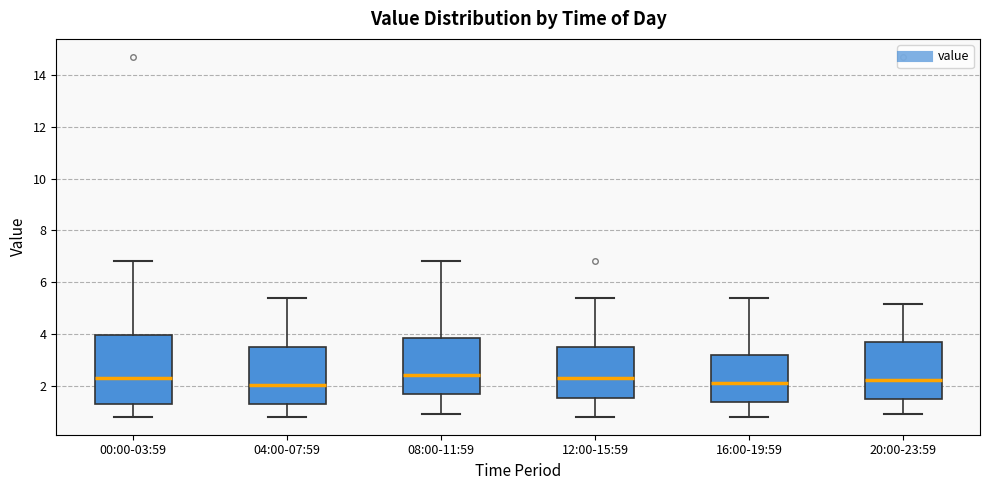

Where is the lower edge of the box for 16:00-19:59 on the y-axis? The values are not printed on the chart, so give them approximately, as read against the axis.

1.4